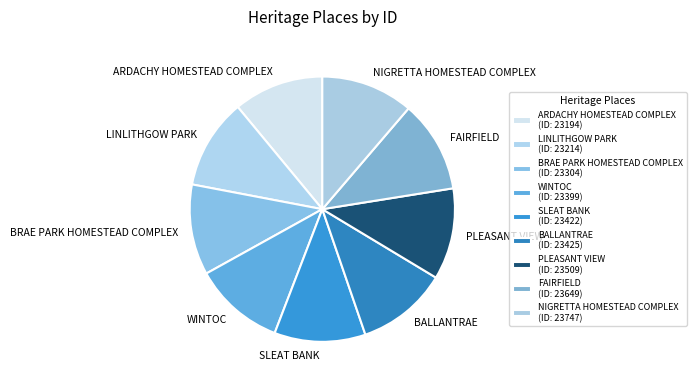

Does NIGRETTA HOMESTEAD COMPLEX account for over 50% of the chart?

No